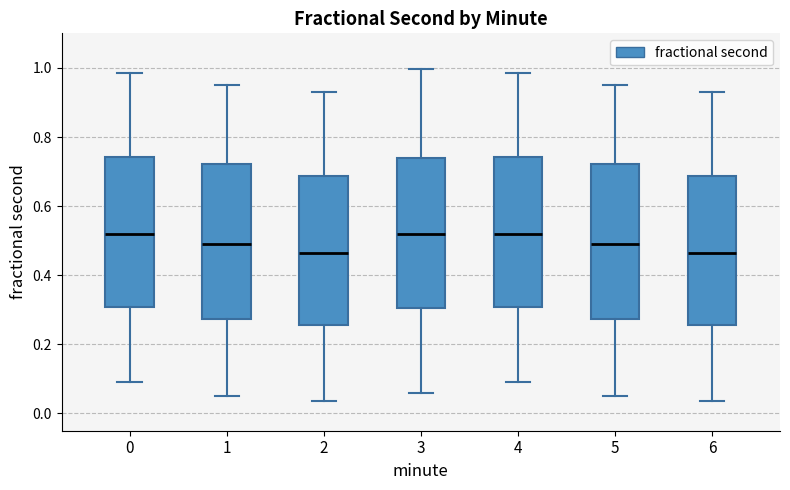

Reading left to right, transcribe this box plot: for each box, give where its median line is, the range the box spans, and where its two whiskers end, as read against the y-axis. The values are not printed on the chart, so give them approximately, as read against the axis.

0: median 0.52, box 0.30 to 0.74, whiskers 0.08 to 0.98
1: median 0.50, box 0.28 to 0.72, whiskers 0.06 to 0.96
2: median 0.46, box 0.26 to 0.68, whiskers 0.04 to 0.94
3: median 0.52, box 0.30 to 0.74, whiskers 0.06 to 1.00
4: median 0.52, box 0.30 to 0.74, whiskers 0.08 to 0.98
5: median 0.50, box 0.28 to 0.72, whiskers 0.06 to 0.96
6: median 0.46, box 0.26 to 0.68, whiskers 0.04 to 0.94